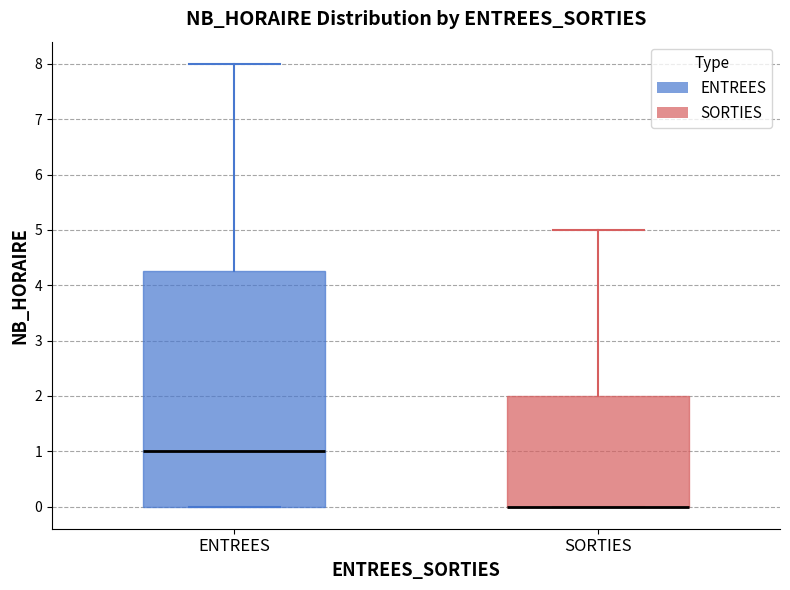

Reading left to right, read every box against the y-axis: the position of its median line, the range the box covers, and the ends of its whiskers. The values are not printed on the chart, so give them approximately, as read against the axis.

ENTREES: median 1.0, box 0.0 to 4.3, whiskers 0.0 to 8.0
SORTIES: median 0.0 (drawn on the box's lower edge), box 0.0 to 2.0, whiskers 0.0 to 5.0